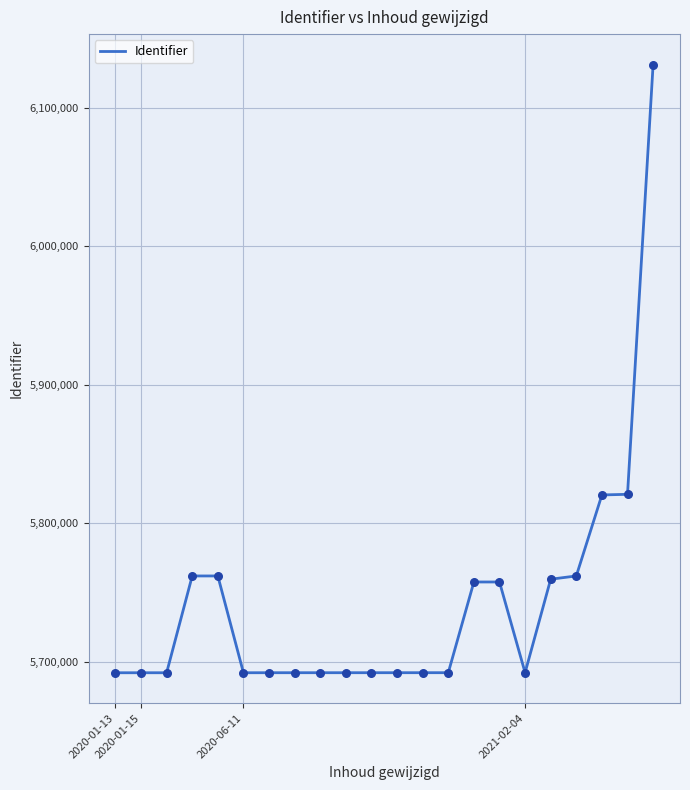

What is the maximum value shown in the chart?

6131045